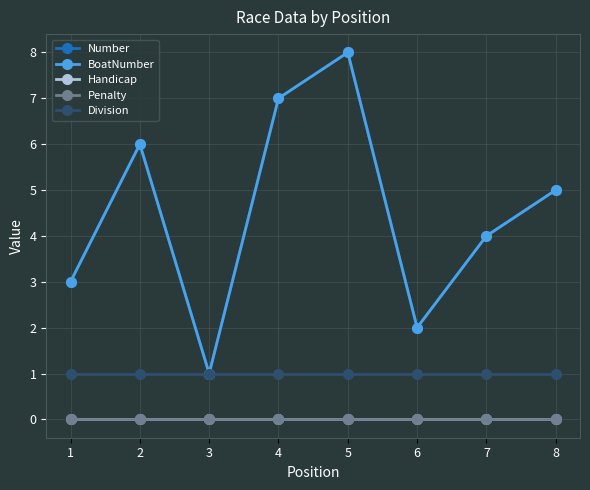

Reading left to right, transcribe all the data shown in this chart.

Number: 3	6	1	7	8	2	4	5
BoatNumber: 3	6	1	7	8	2	4	5
Handicap: 0	0	0	0	0	0	0	0
Penalty: 0	0	0	0	0	0	0	0
Division: 1	1	1	1	1	1	1	1